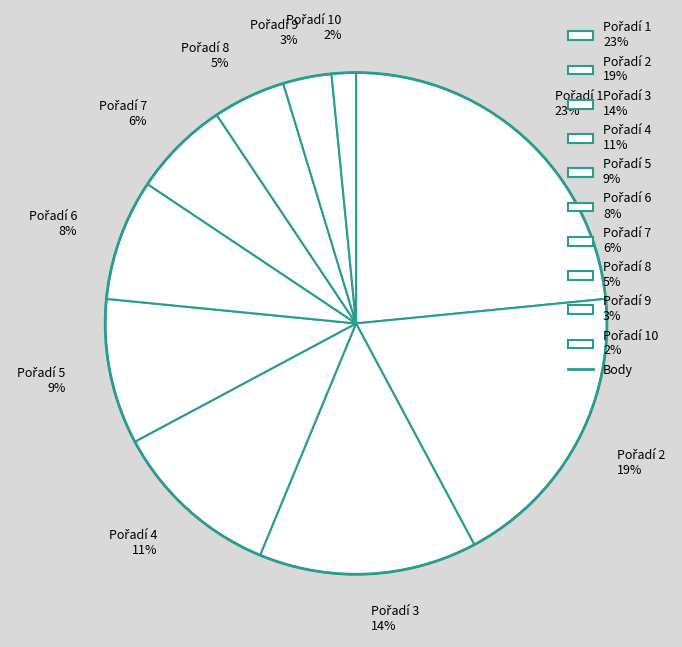

Is there a majority slice in this chart?

No